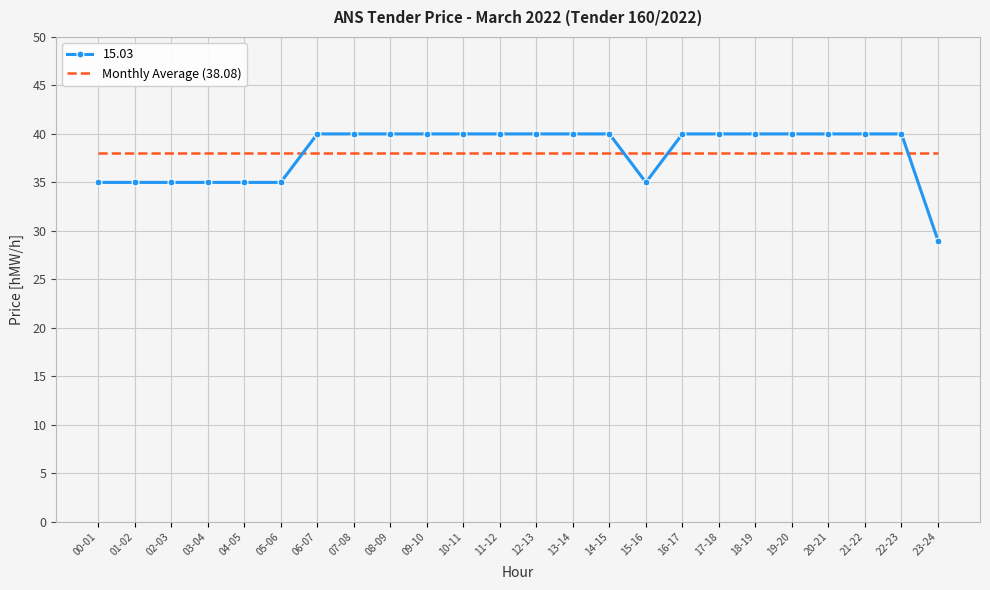

What position from the left is 12-13?

13